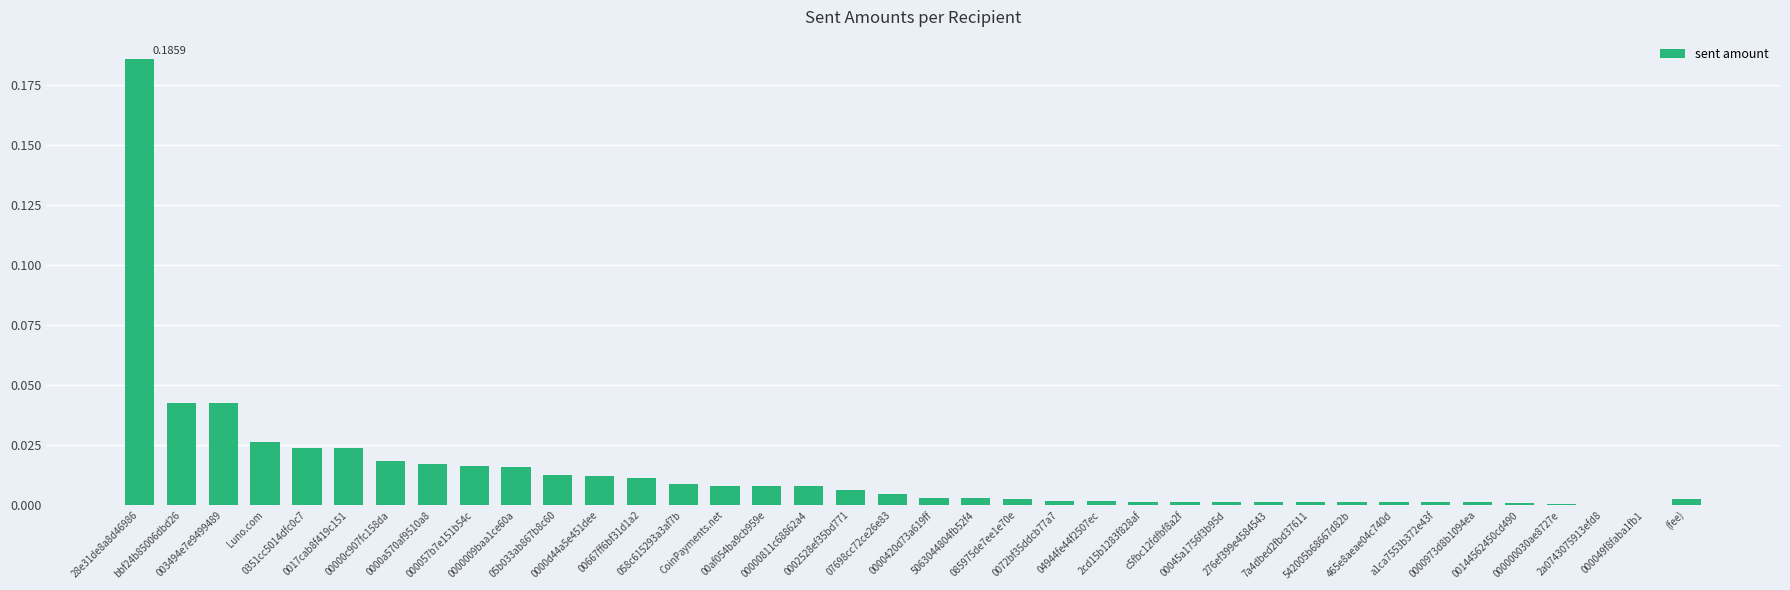

What is the sum of all values?

0.5